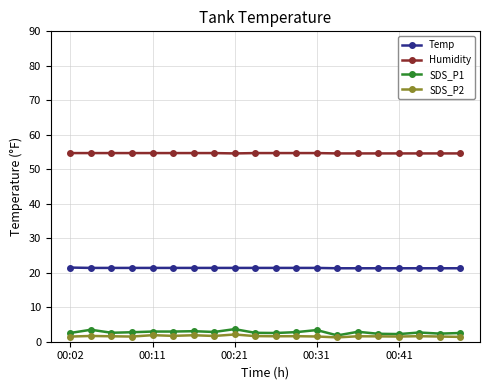

True or false: SDS_P1 and Humidity cross at least once.

False